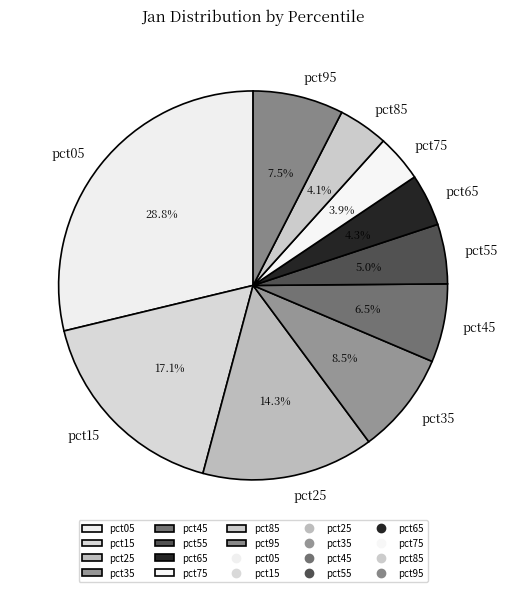

To the nearest percent, what is the average slice percentage?

10%